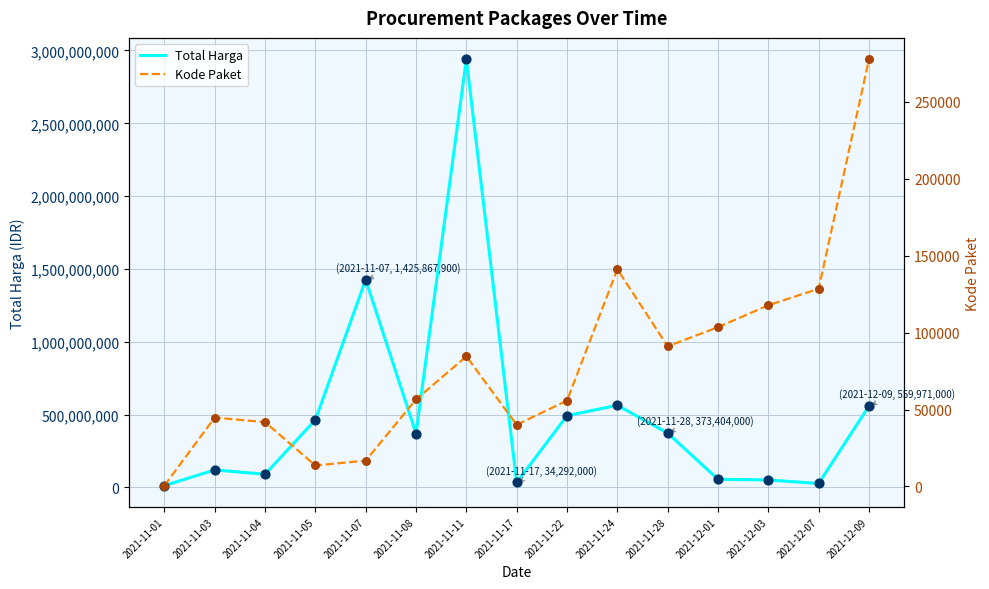

At how many categories does at least one series exceed 1979450613?

1